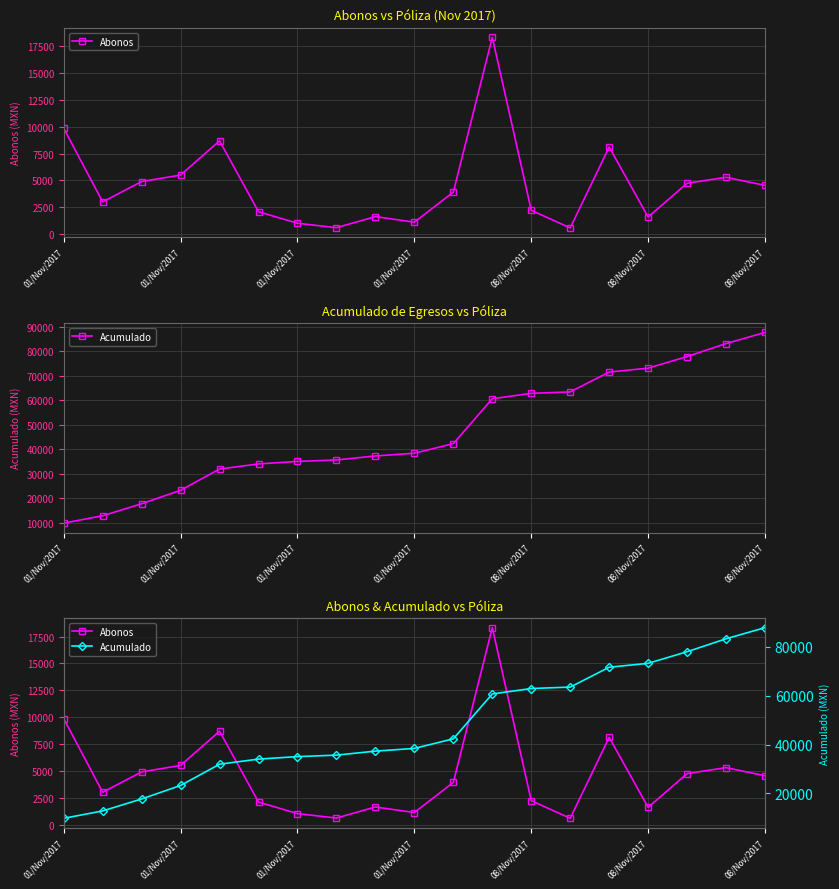

True or false: Acumulado has more than 1 points higher than both neighbors.

False